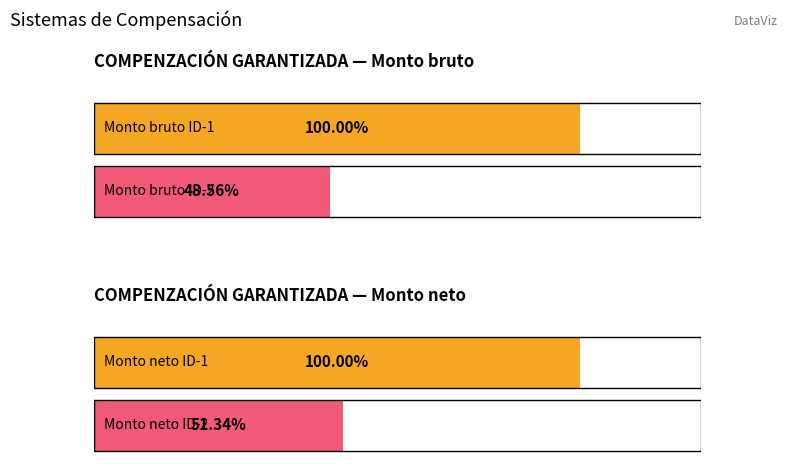

What is the maximum value for Monto bruto?

55774.4